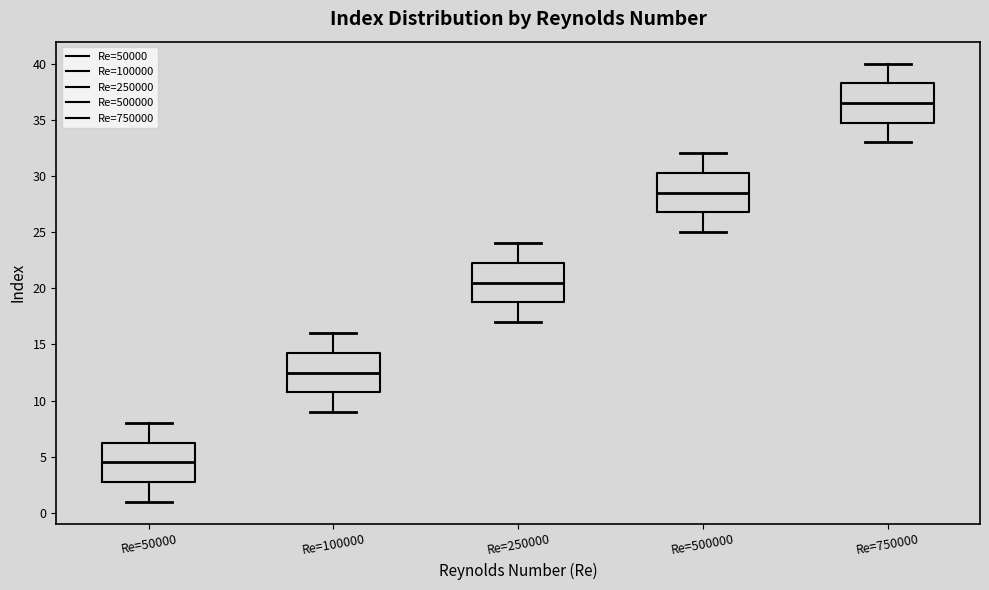

Which box has the highest median line?

Re=750000